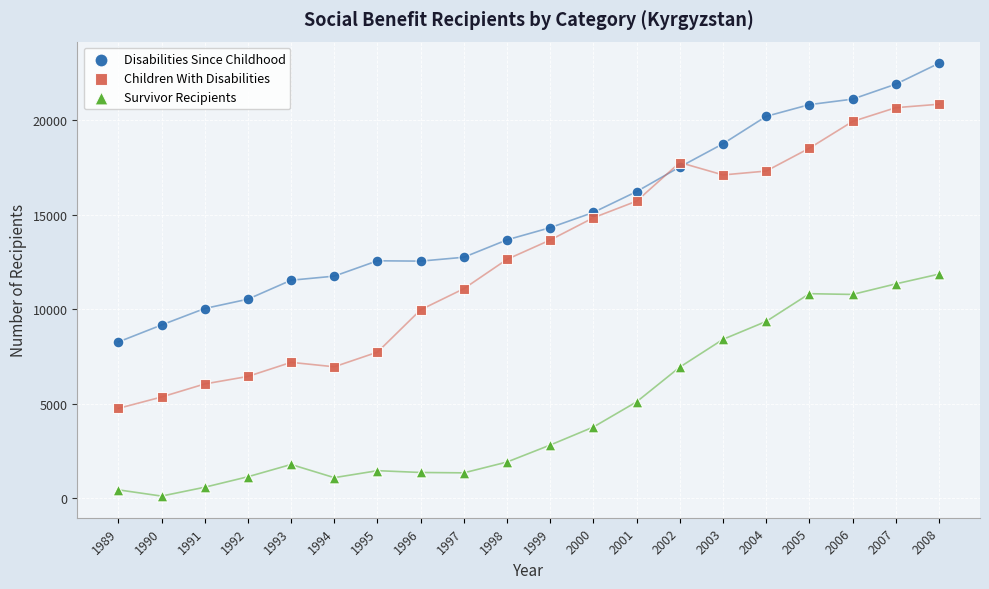

Which series has the widest spread of Y values?

Children With Disabilities